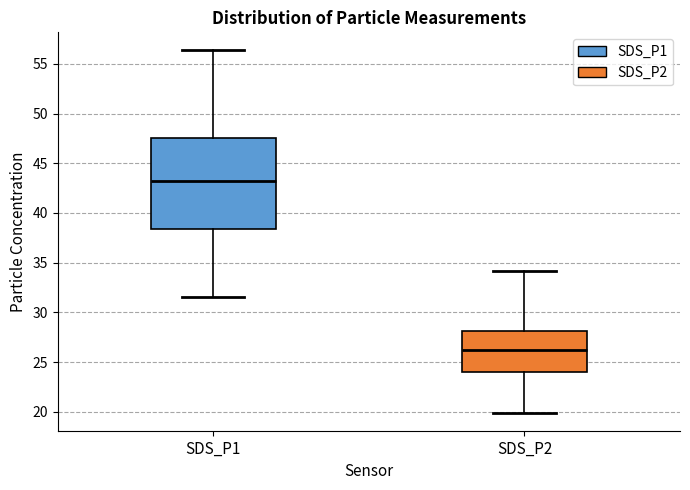

Which box's median line is the highest?

SDS_P1